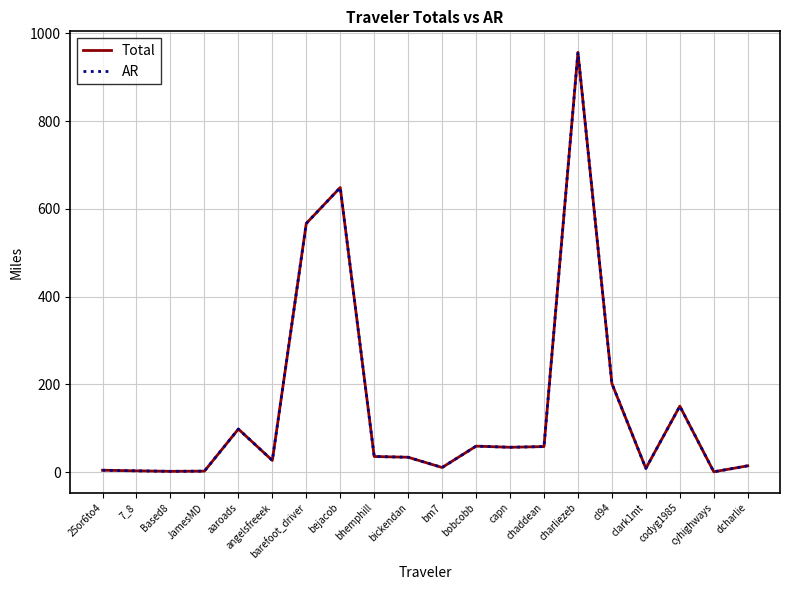

What is the label of the 7th point from the left?

barefoot_driver